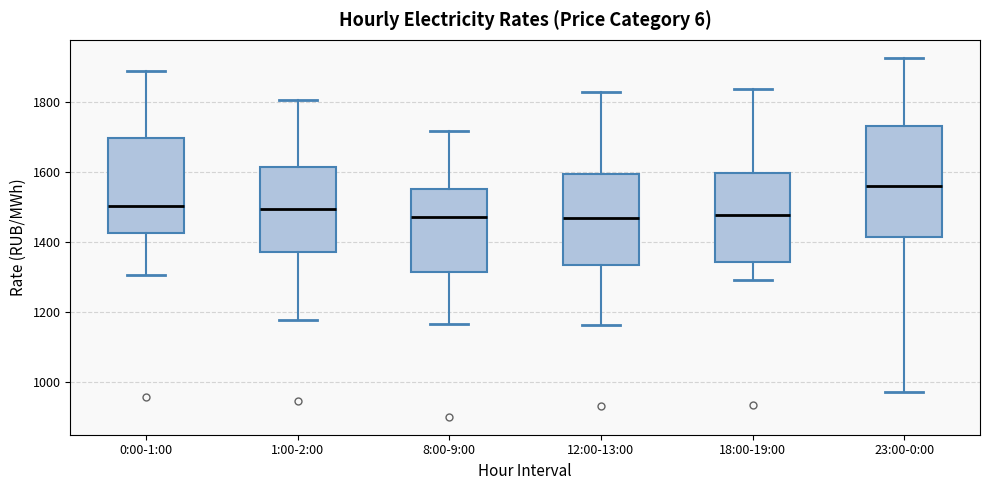

Comparing the boxes themselves (not the whiskers), which one is the tallest?

23:00-0:00